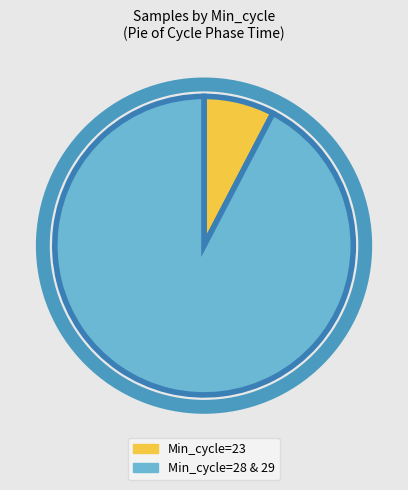

Combined, do Min_cycle=28 & 29 and Min_cycle=23 account for over 50%?

Yes